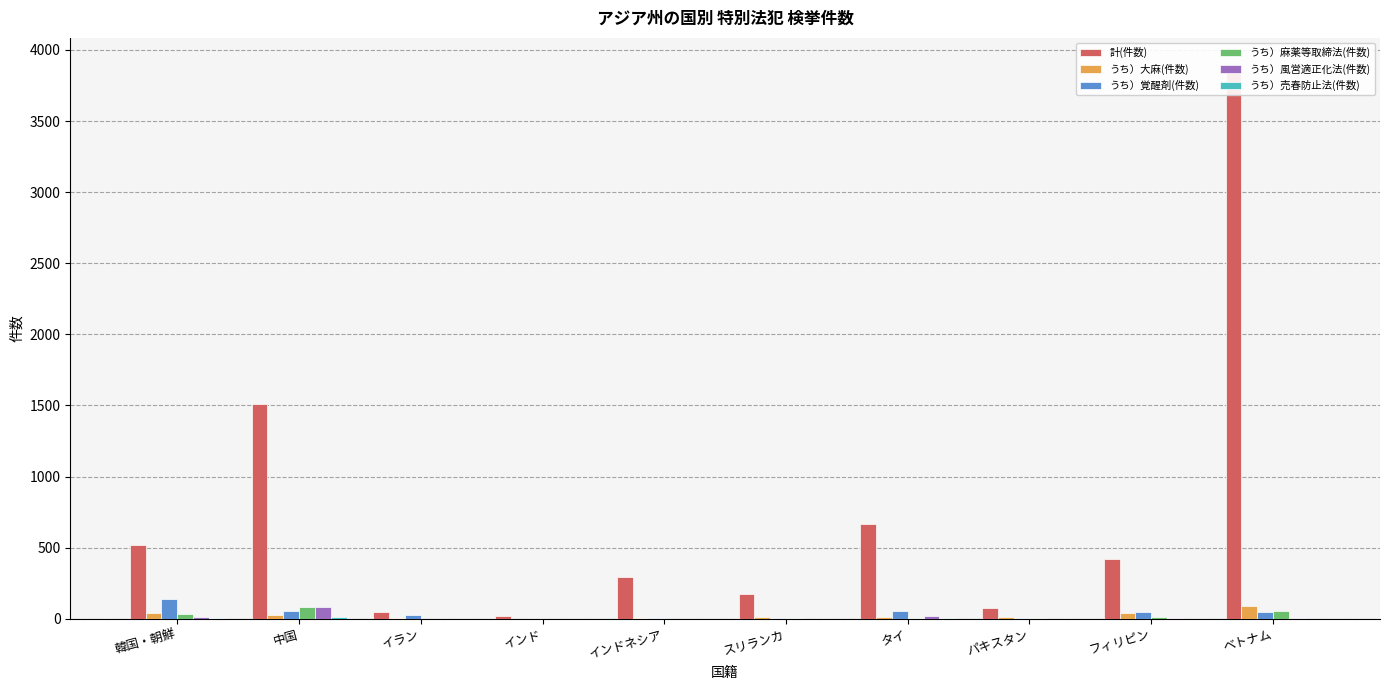

Where is うち）風営適正化法(件数) nearest to the value 41?

タイ